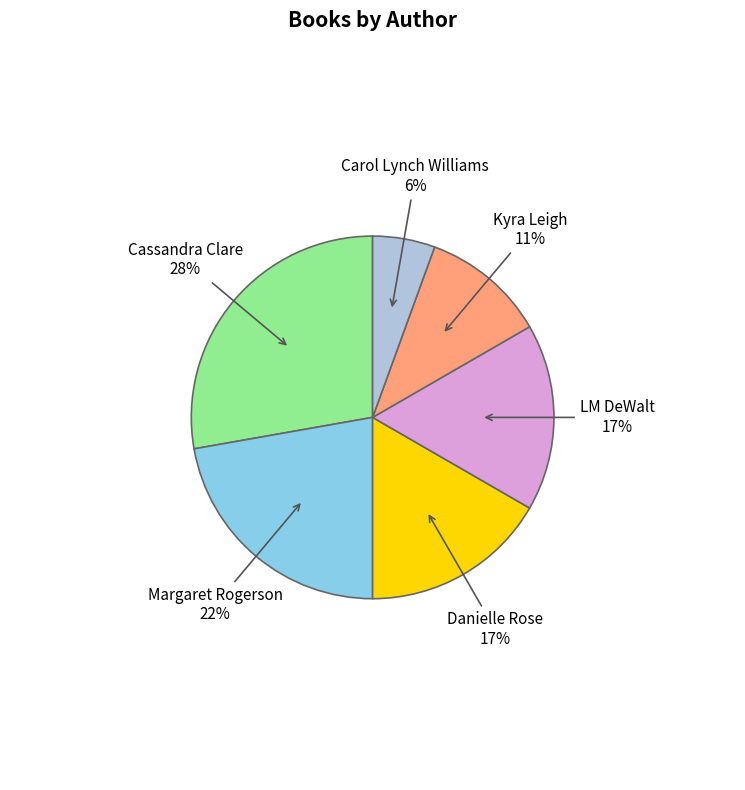

Is there any slice that represents more than half of the pie?

No